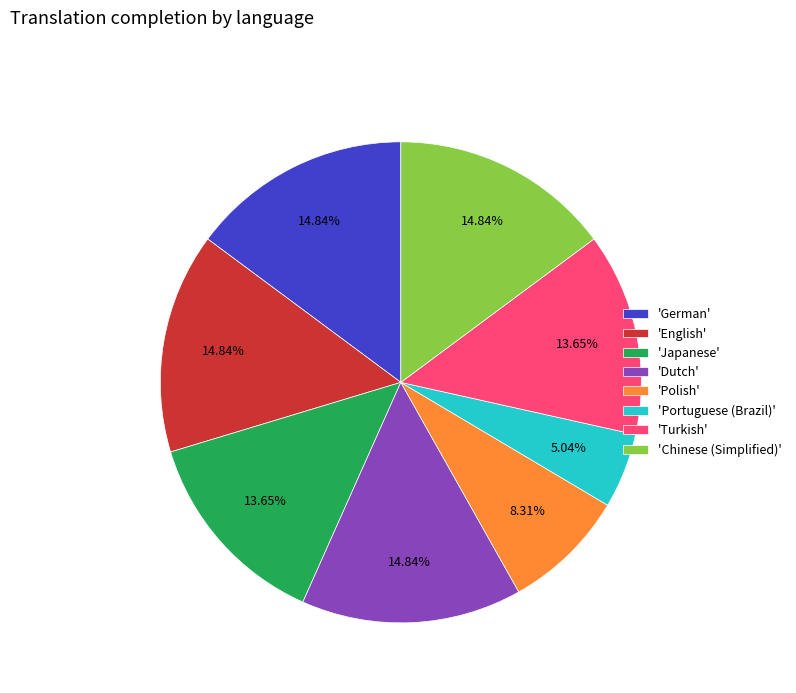

Is there a majority slice in this chart?

No